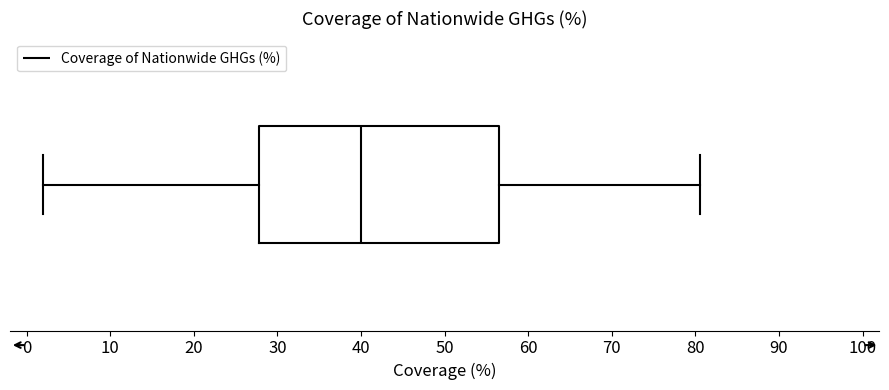

Read this box plot against the x-axis: the position of the median line, the range covered by the box, and the ends of both whiskers. The values are not printed on the chart, so give them approximately, as read against the axis.

median 40, box 28 to 56, whiskers 2 to 81